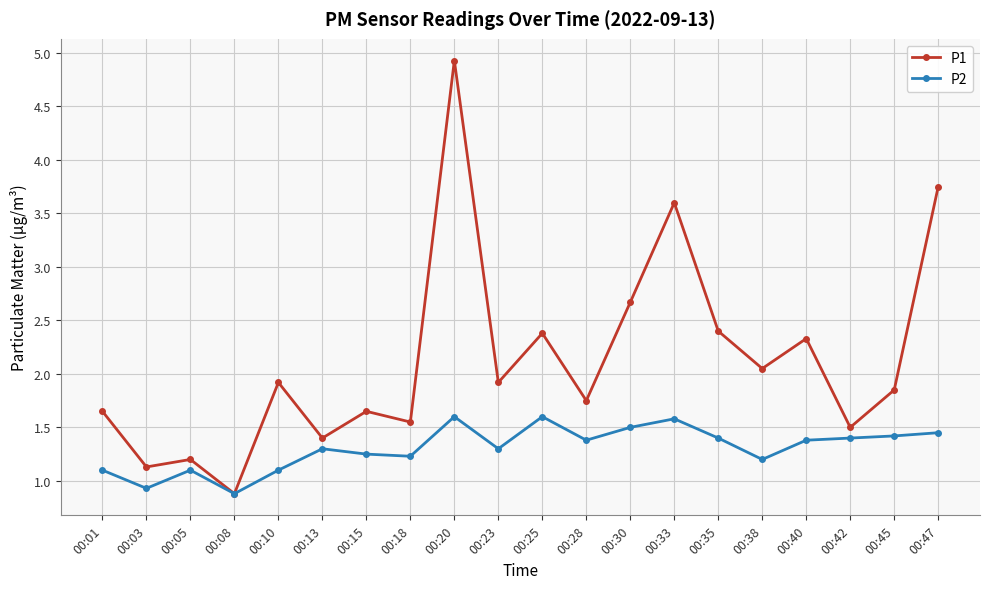

Which category has the highest value in the P1 series?

00:20